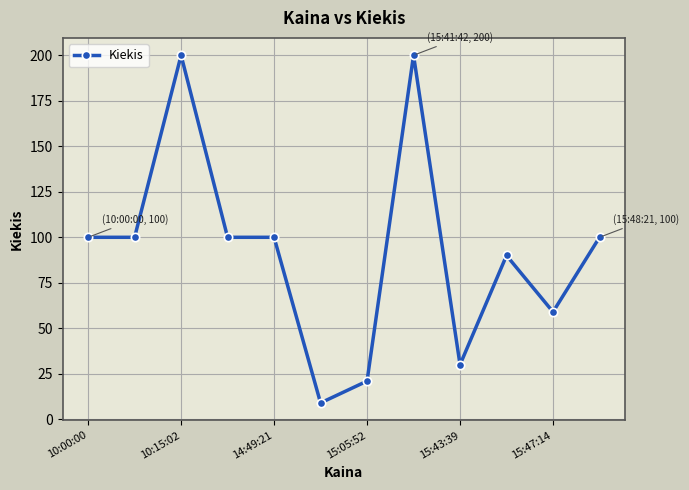

True or false: the data has more than 1 interior local peaks.

True